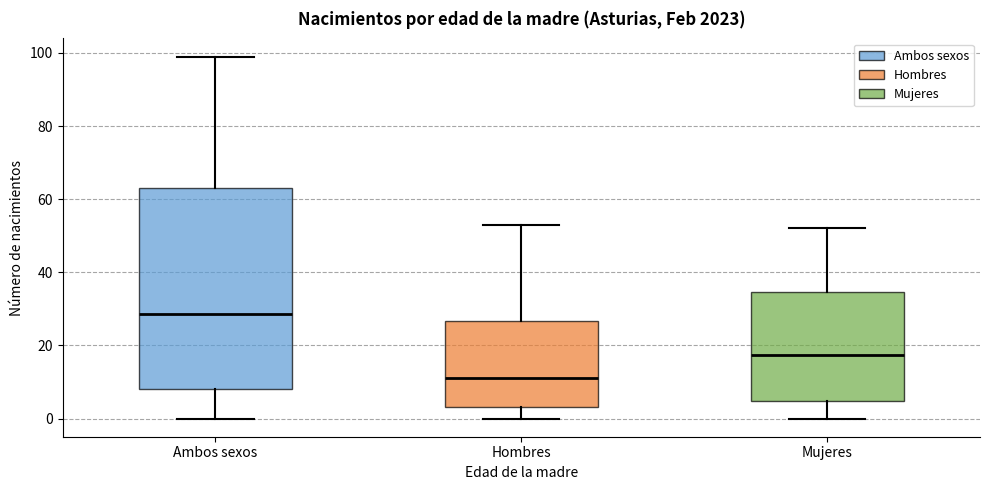

Reading left to right, read every box against the y-axis: the position of its median line, the range the box covers, and the ends of its whiskers. The values are not printed on the chart, so give them approximately, as read against the axis.

Ambos sexos: median 28, box 8 to 64, whiskers 0 to 100
Hombres: median 12, box 4 to 26, whiskers 0 to 54
Mujeres: median 18, box 4 to 34, whiskers 0 to 52